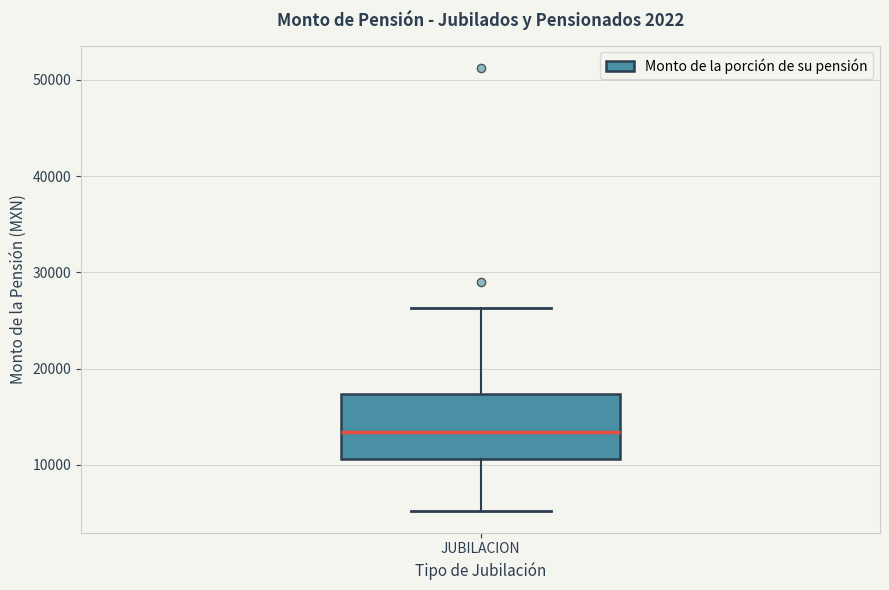

Where does the median line of the box for JUBILACION sit on the y-axis? The values are not printed on the chart, so give them approximately, as read against the axis.

13000